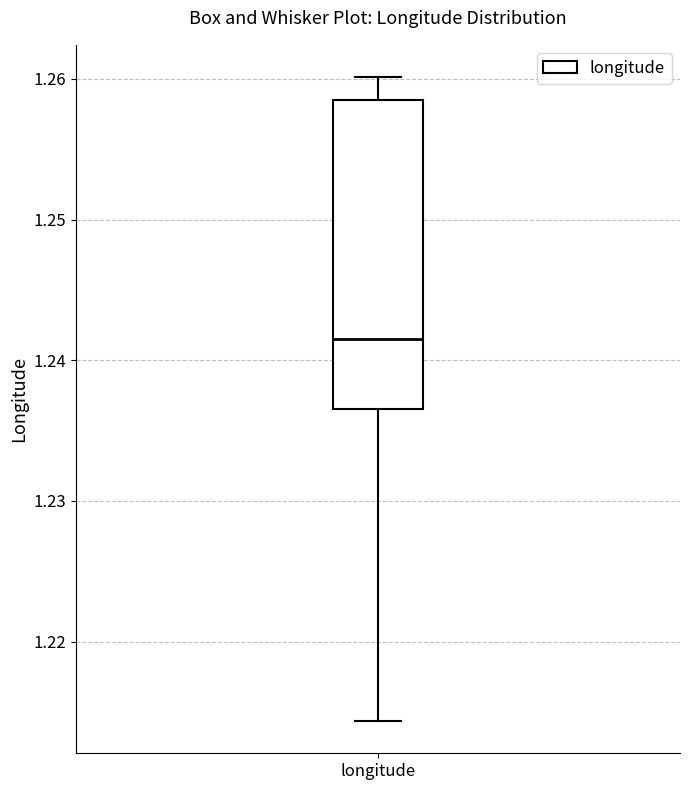

Read this box plot against the y-axis: the position of the median line, the range covered by the box, and the ends of both whiskers. The values are not printed on the chart, so give them approximately, as read against the axis.

median 1.242, box 1.237 to 1.259, whiskers 1.214 to 1.260